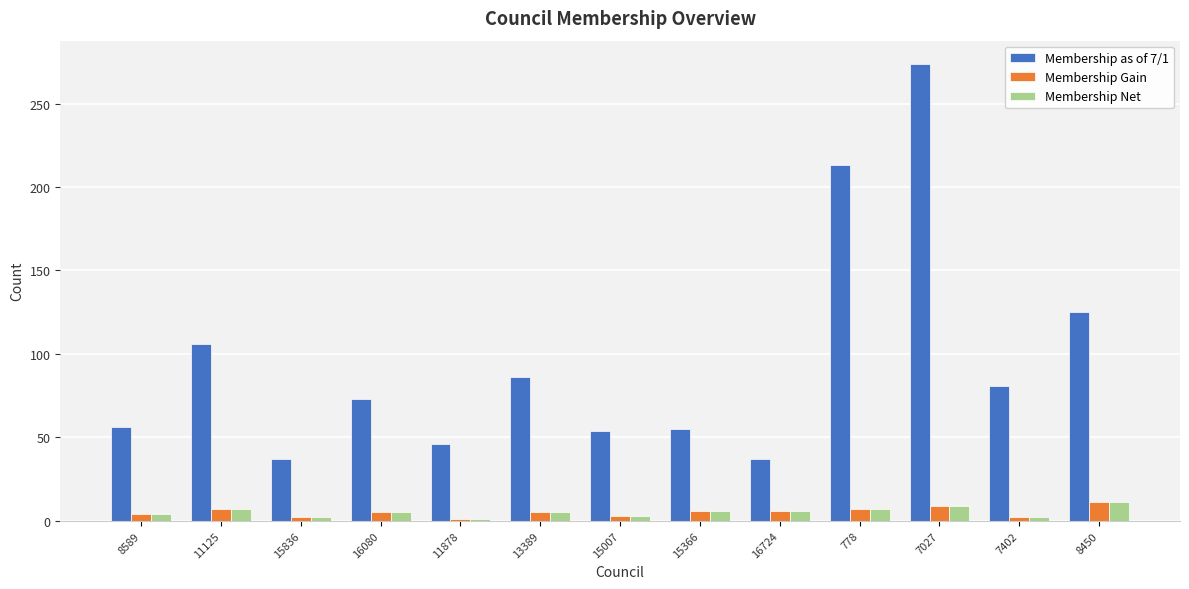

What is the spread (max minus min) of values at 7027?

265